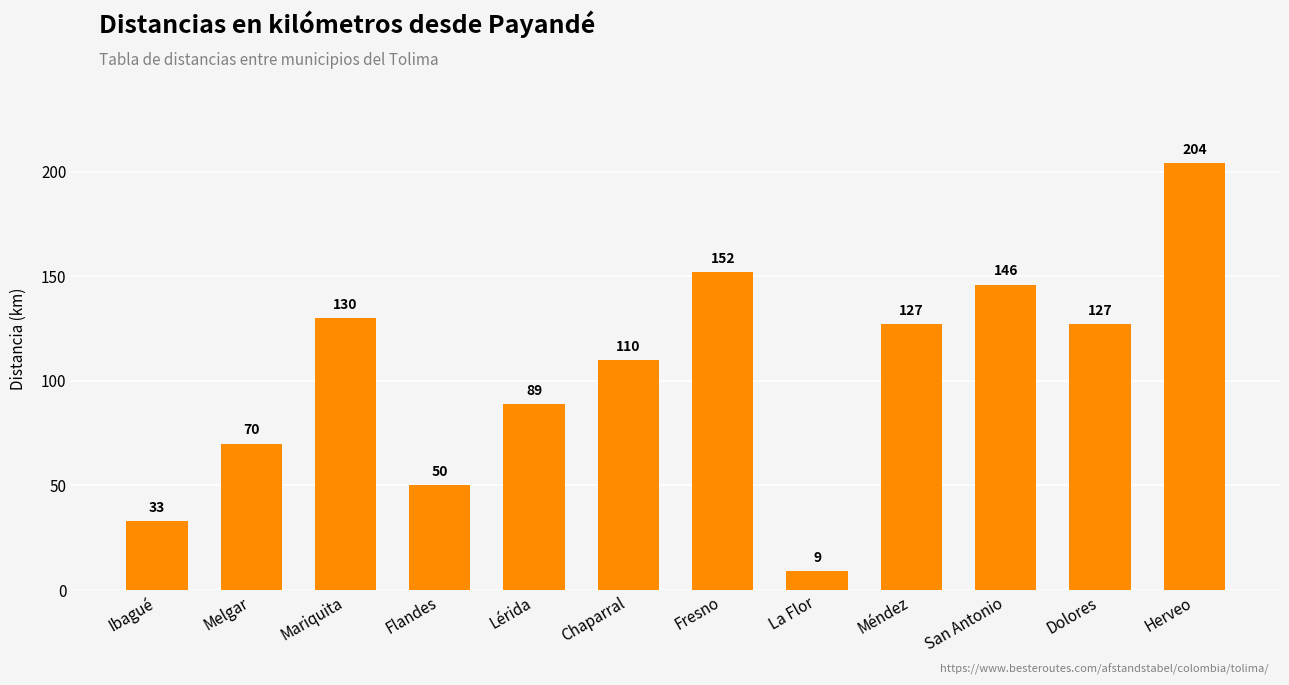

What is the change in value from Melgar to Herveo?

+134